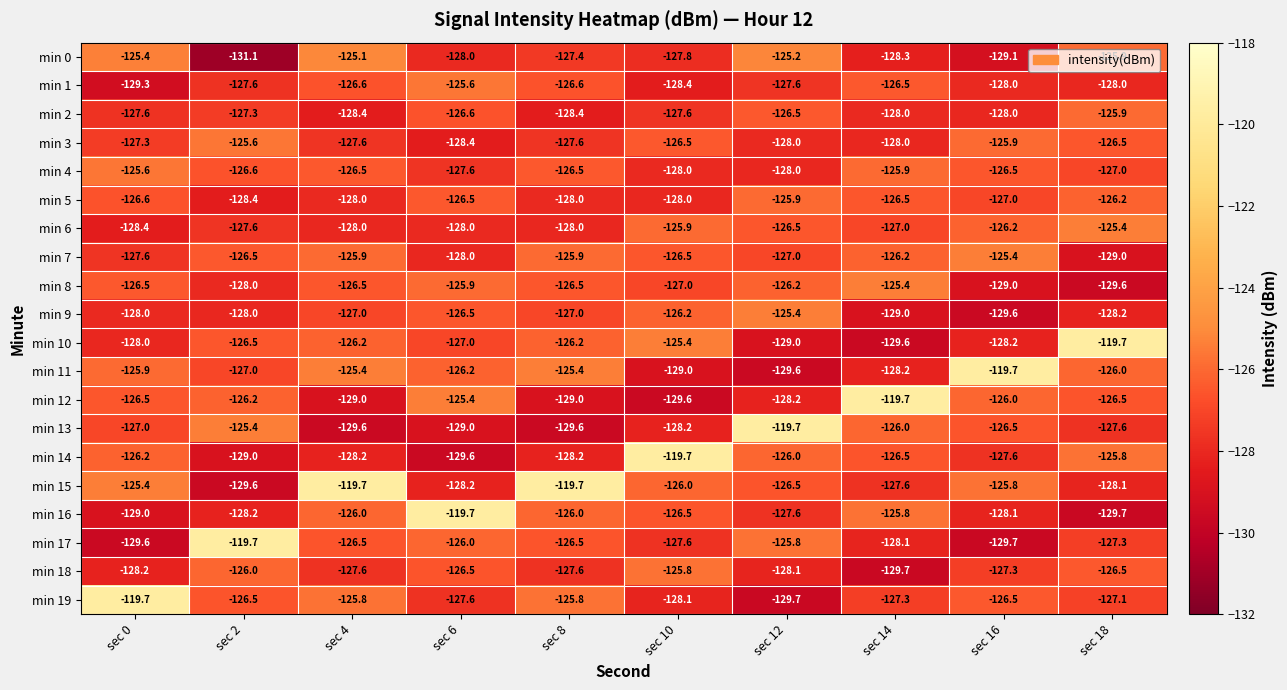

What is the minimum value for min 16?

-129.7